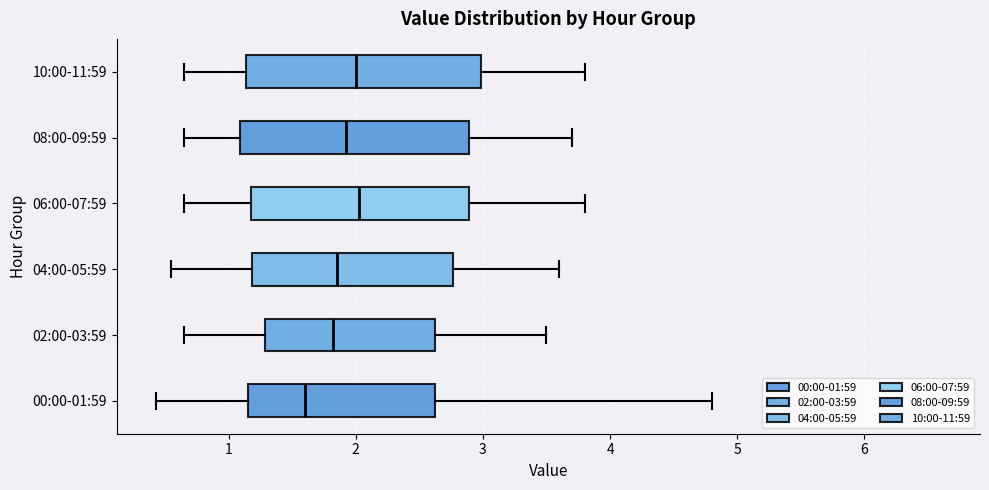

Which box has the furthest to the left median line?

00:00-01:59